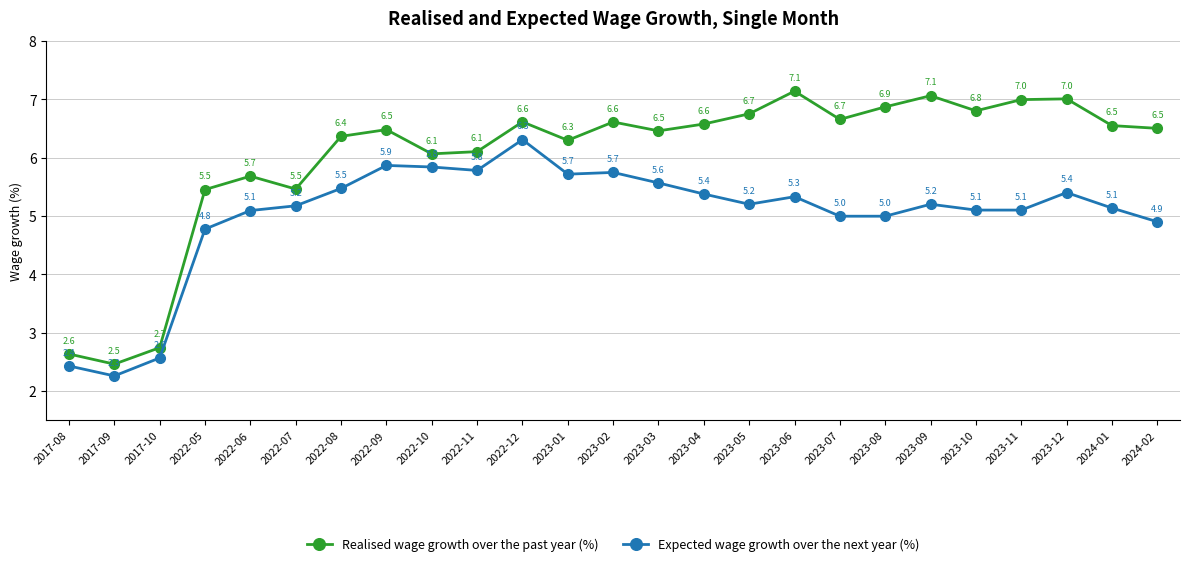

At which category is the sum across all series the highest?

2022-12